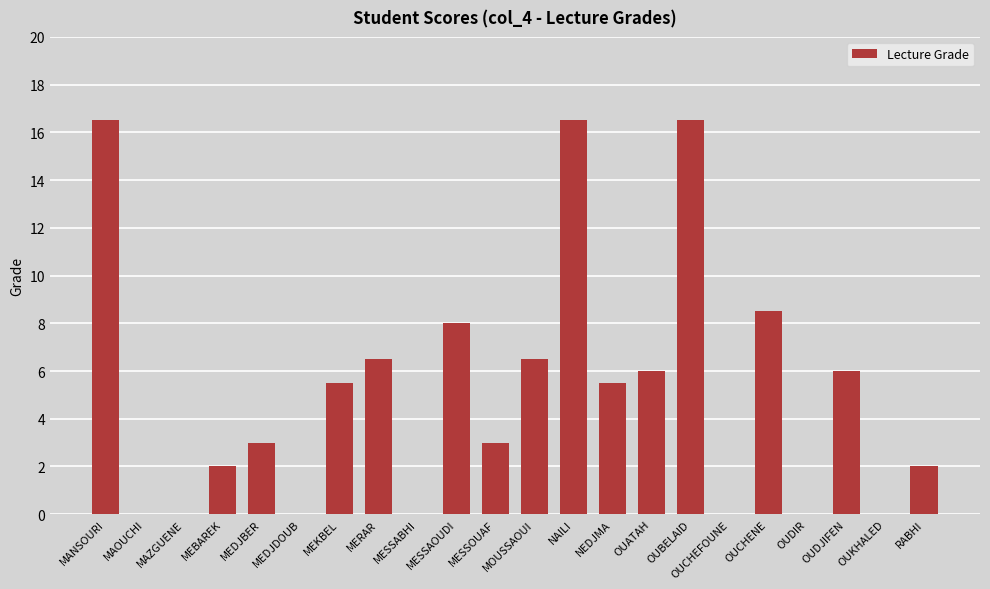

Does the chart contain stacked bars?

No